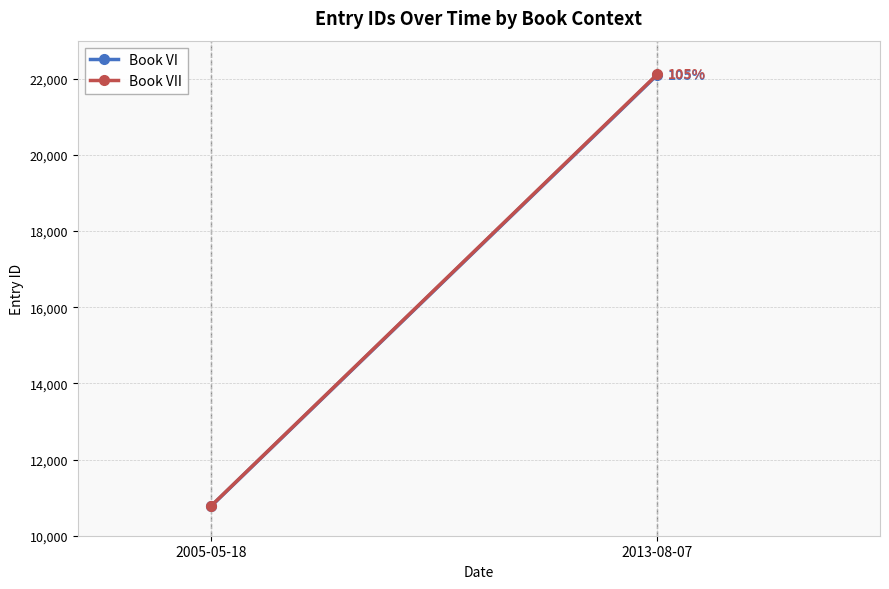

Which series has the widest spread of values?

Book VII